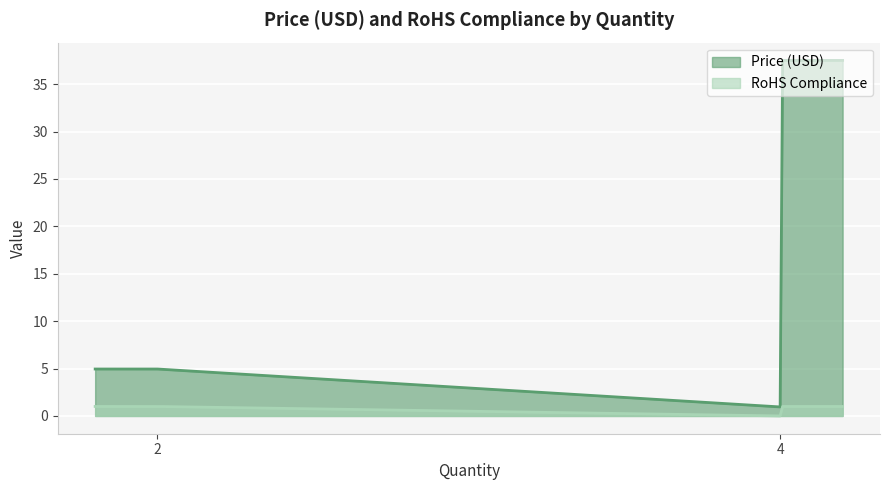

How many lines are shown in the chart?

2